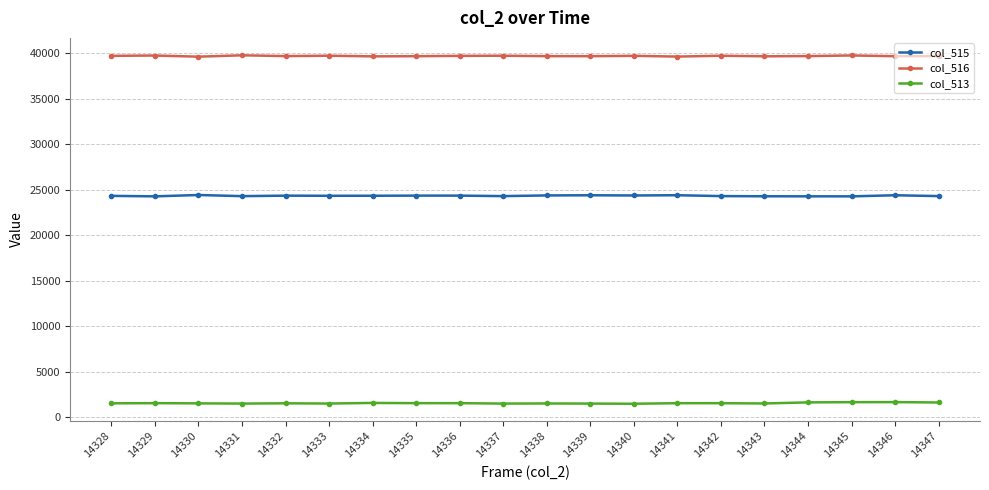

List the series in order of their peak value, lowest first.

col_513, col_515, col_516